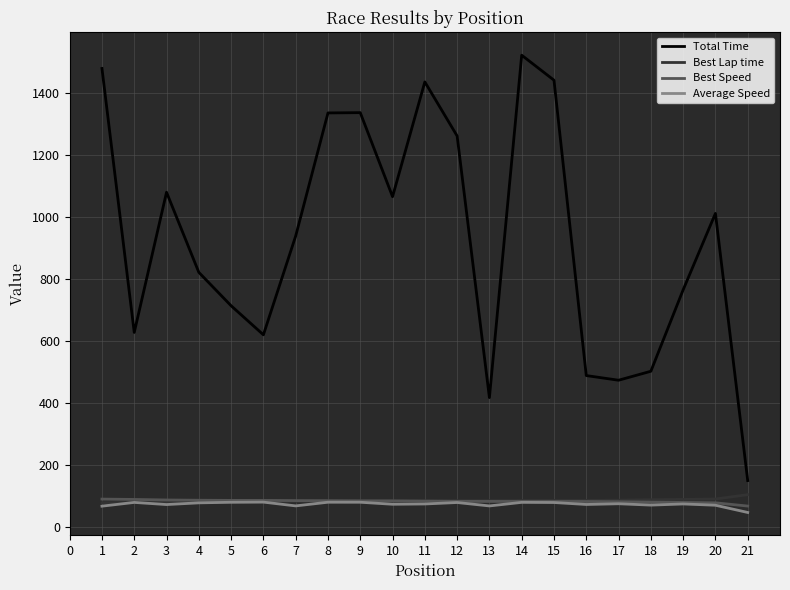

How many values in the Total Time series exceed 939?

11